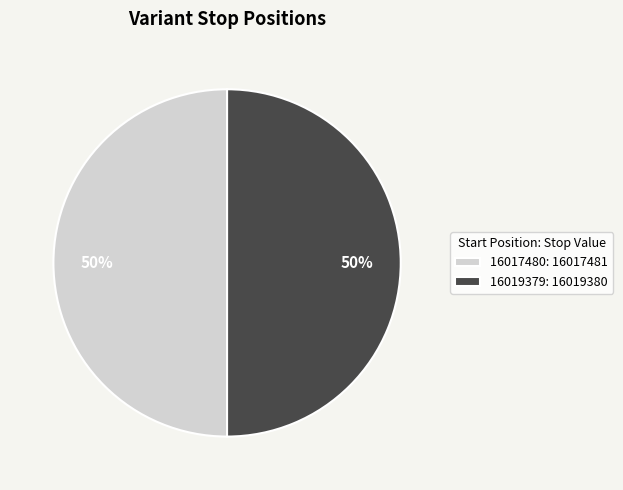

What is the ratio of the value at 16017480: 16017481 to the value at 16019379: 16019380?

1.0